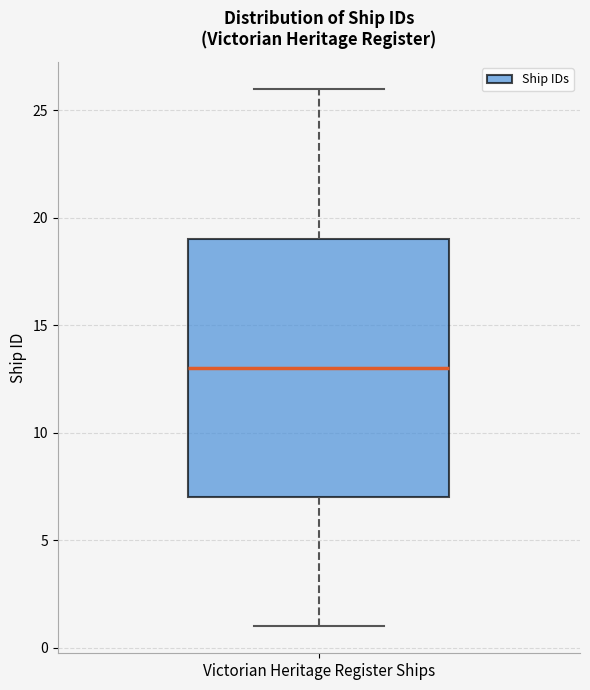

Transcribe this box plot: give where the median line is, the range the box spans, and where the two whiskers end, as read against the y-axis. The values are not printed on the chart, so give them approximately, as read against the axis.

median 13, box 7 to 19, whiskers 1 to 26